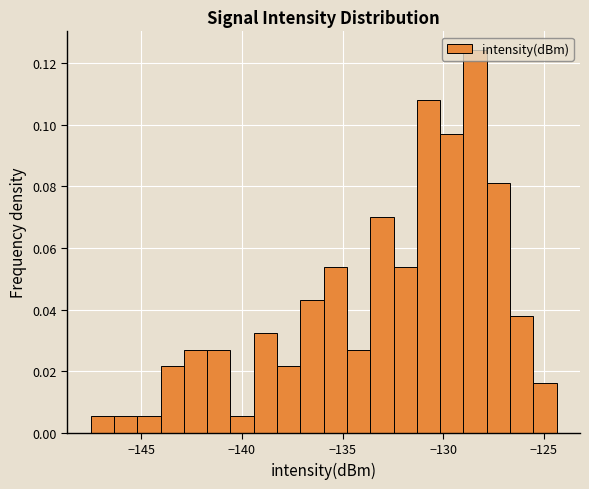

Read against the x-axis, roughly where is the centre of the tallest bar?

-128.5